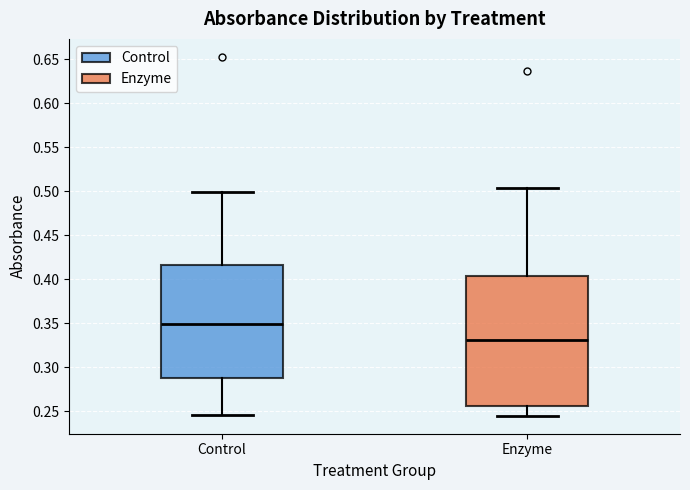

Where does the lower whisker of the box for Enzyme end on the y-axis? The values are not printed on the chart, so give them approximately, as read against the axis.

0.245